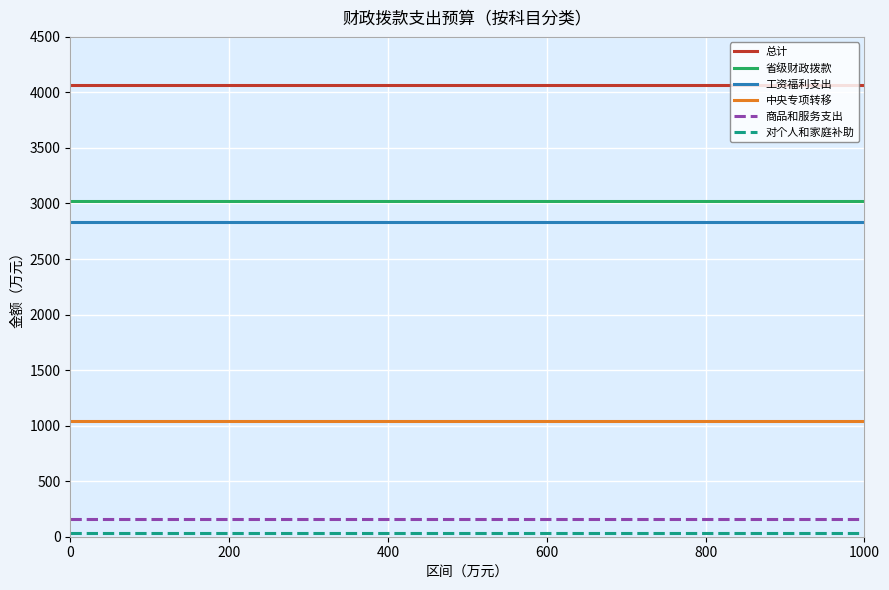

True or false: 总计 and 省级财政拨款 intersect in this chart.

False